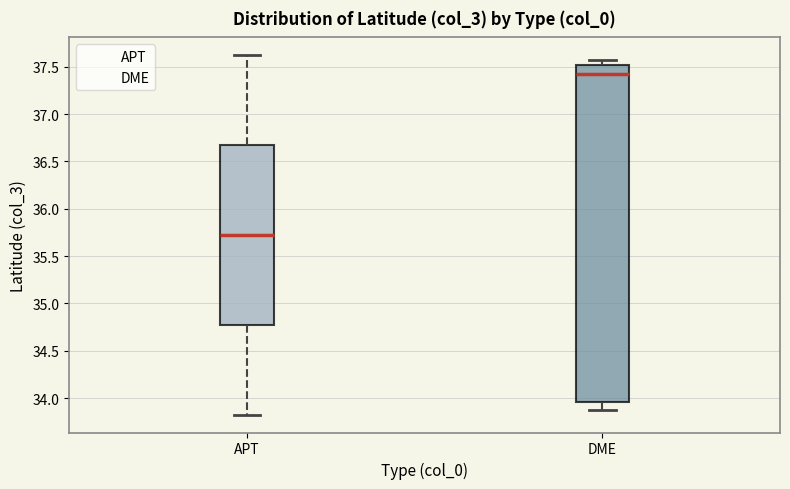

Comparing the boxes themselves (not the whiskers), which one is the tallest?

DME